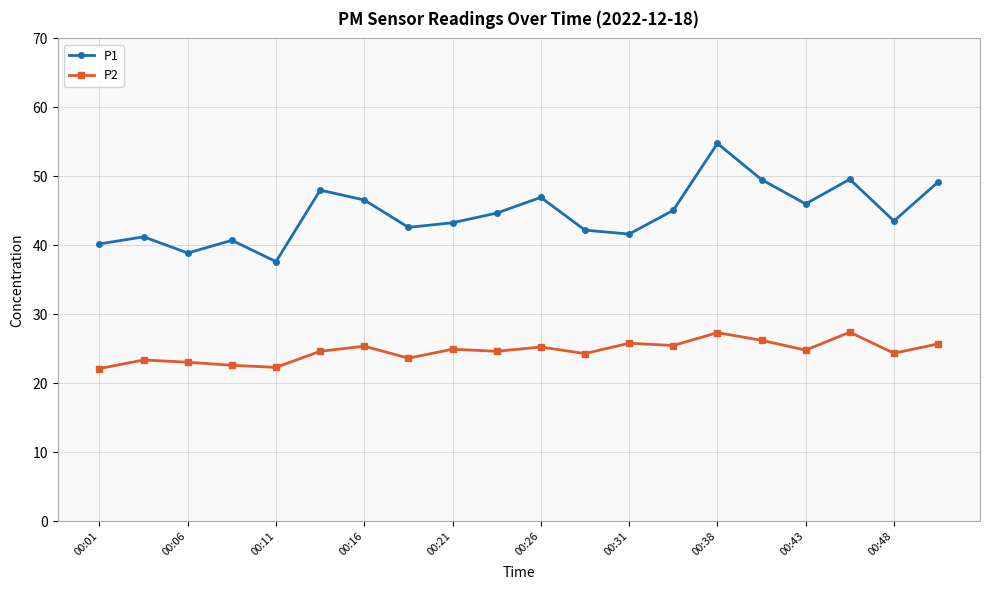

What is the lowest value of the P1 series?

37.6